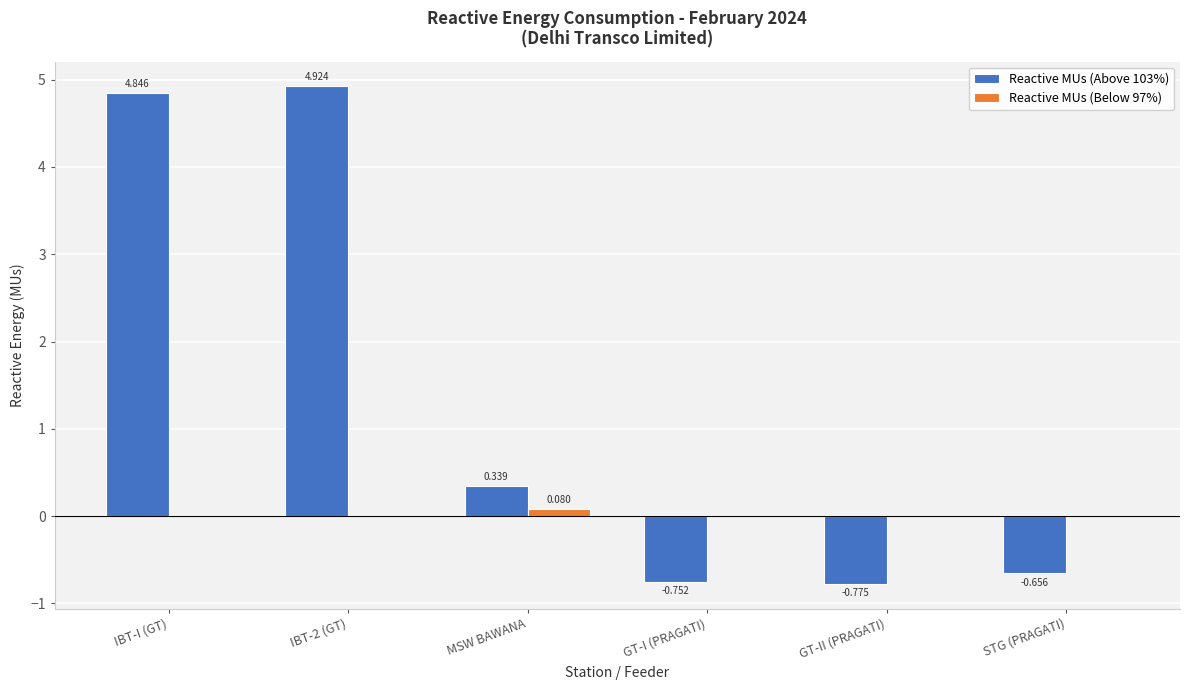

Where does the Reactive MUs (Above 103%) series first go above 0?

IBT-I (GT)